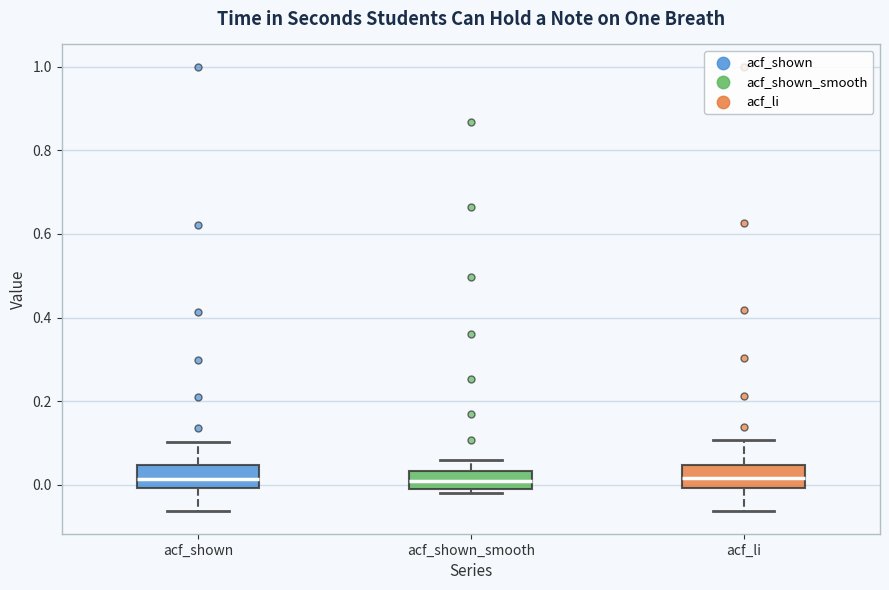

Reading left to right, read every box against the y-axis: the position of its median line, the range the box covers, and the ends of its whiskers. The values are not printed on the chart, so give them approximately, as read against the axis.

acf_shown: median 0.02, box 0.00 to 0.04, whiskers -0.06 to 0.10
acf_shown_smooth: median 0.00 (inside the box), box 0.00 to 0.04, whiskers -0.02 to 0.06
acf_li: median 0.02, box 0.00 to 0.04, whiskers -0.06 to 0.10